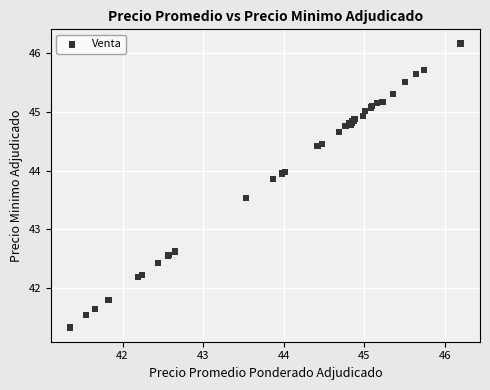

What Y value in the scatter plot is closest to 43?

42.6